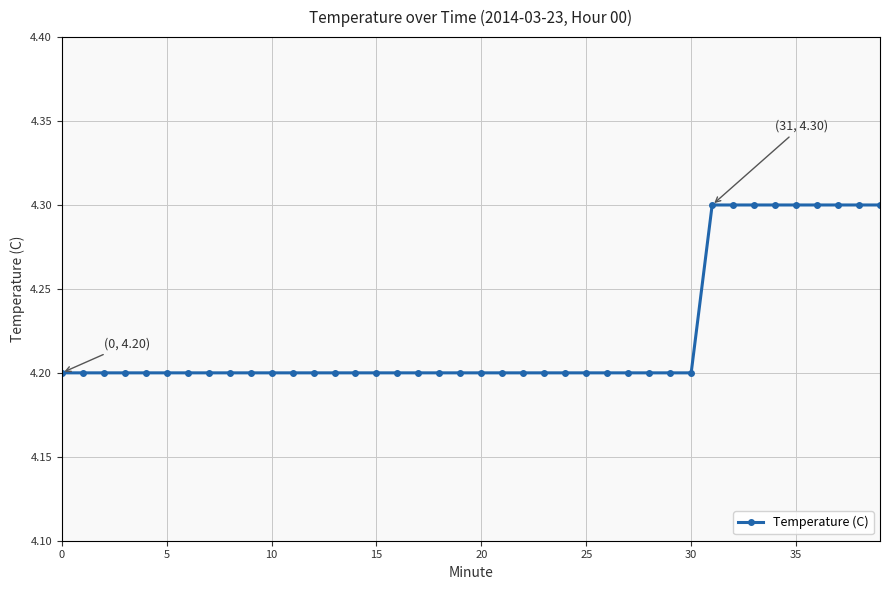

How many values are between 4 and 5?

40